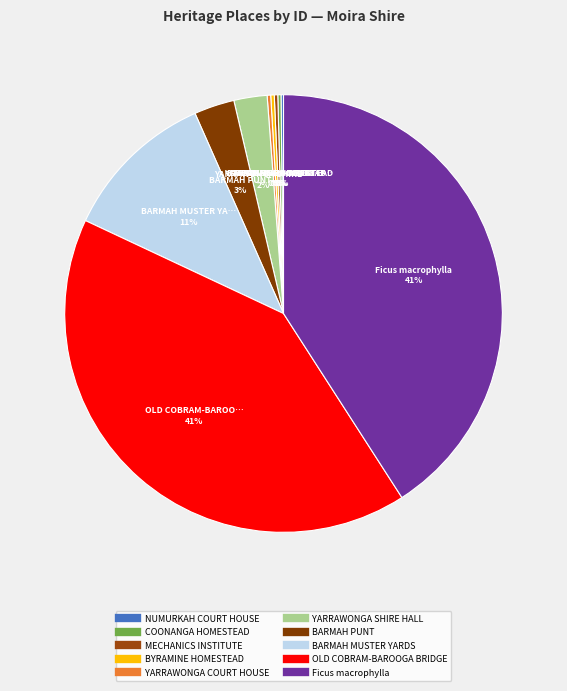

What percentage is the BARMAH PUNT slice, to the nearest percent?

3%